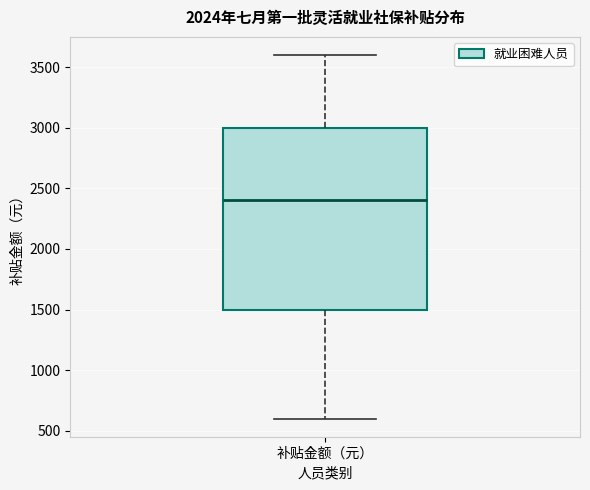

Read this box plot against the y-axis: the position of the median line, the range covered by the box, and the ends of both whiskers. The values are not printed on the chart, so give them approximately, as read against the axis.

median 2400, box 1500 to 3000, whiskers 600 to 3600